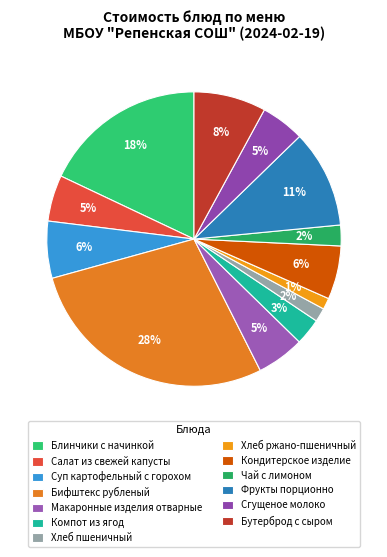

The Суп картофельный с горохом slice represents 1% of the pie. True or false?

False